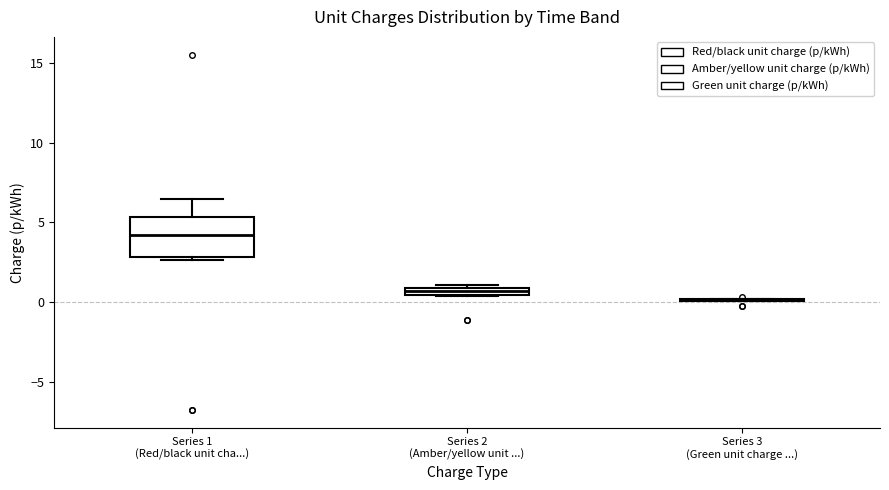

Comparing the boxes themselves (not the whiskers), which one is the tallest?

Series 1 (Red/black unit cha...)